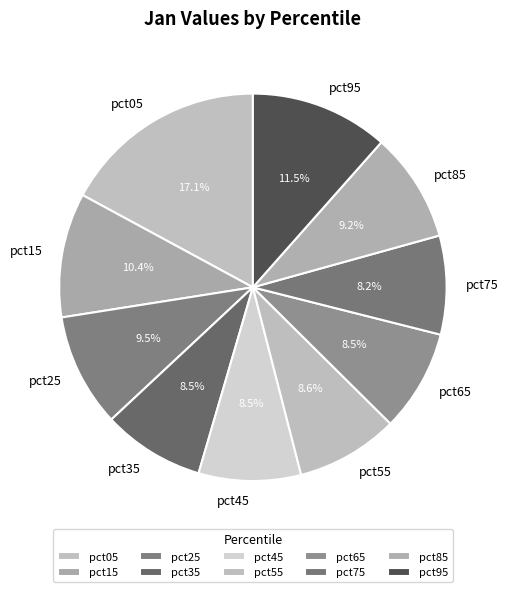

Is there a majority slice in this chart?

No